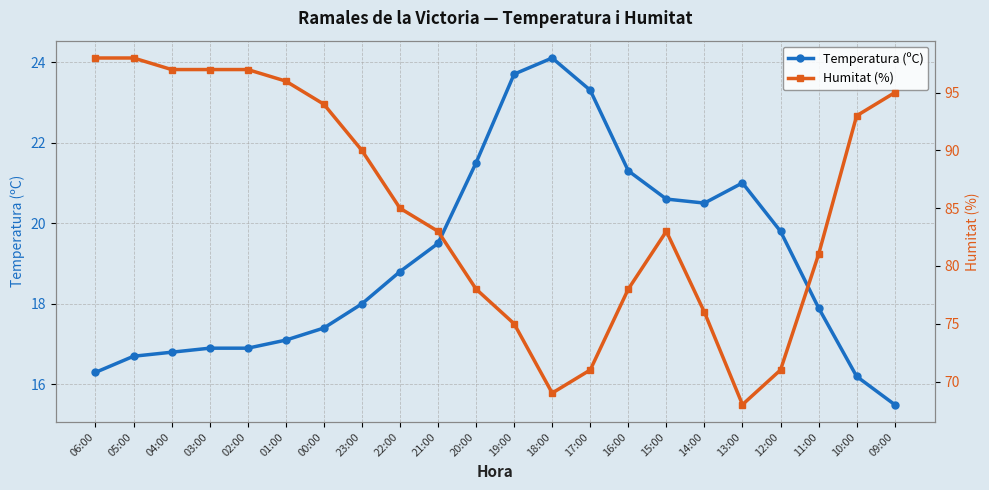

Where is the first local minimum for Humitat (%)?

18:00